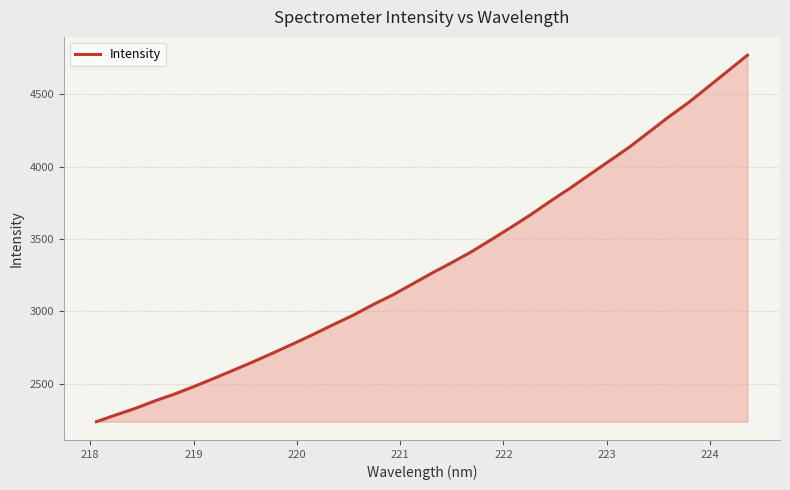

What is the difference between the maximum and minimum values?

2533.7